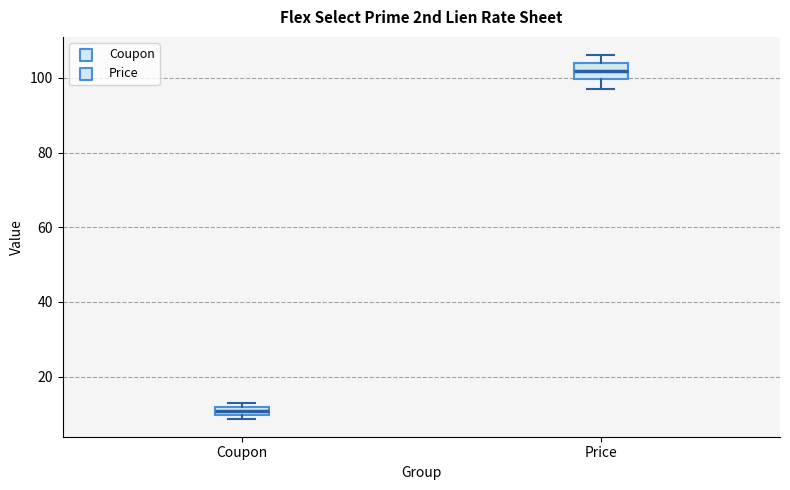

Where is the lower edge of the box for Coupon on the y-axis? The values are not printed on the chart, so give them approximately, as read against the axis.

10